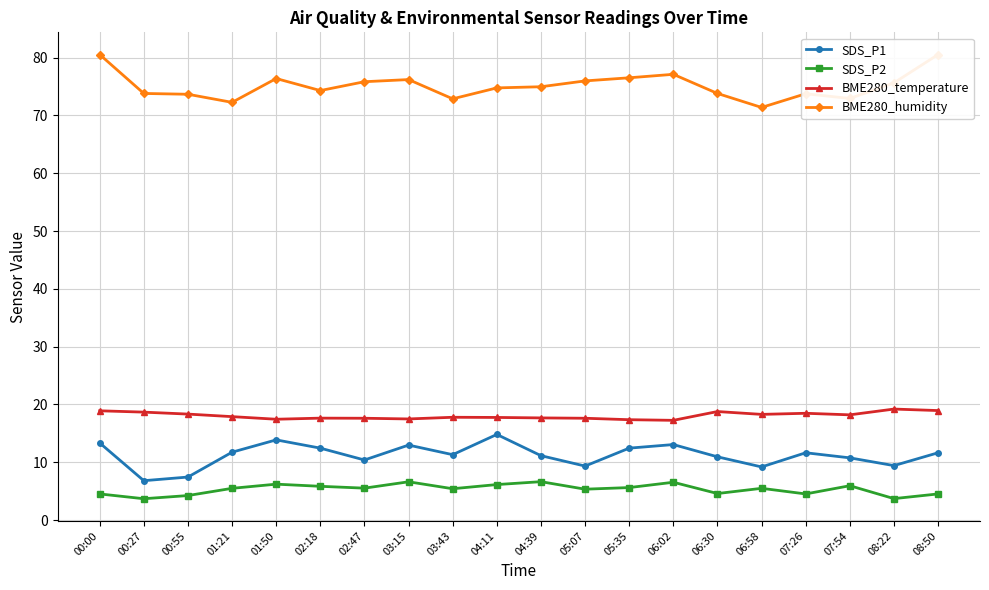

Does the chart display data point markers on the line(s)?

Yes